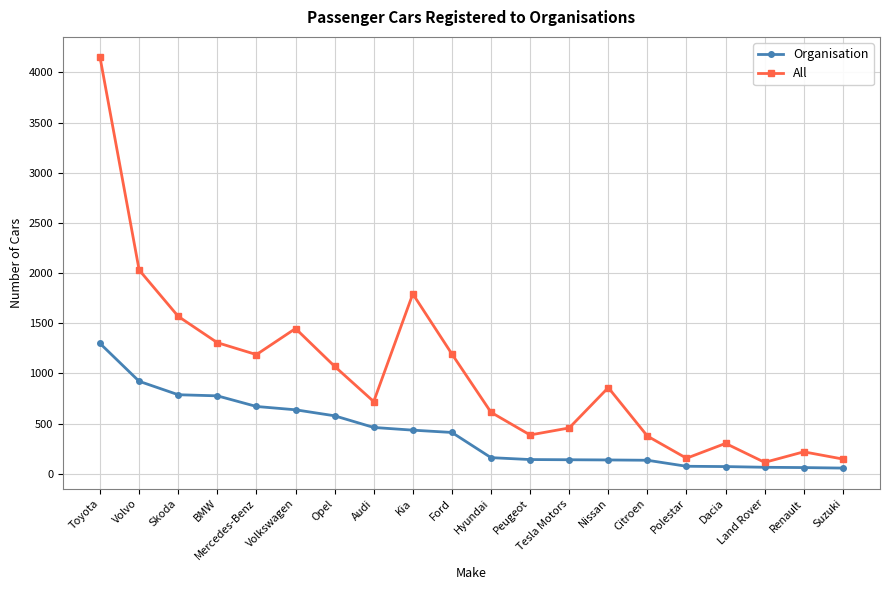

In All, how many points are lower than both neighbors (excluding endpoints)?

5